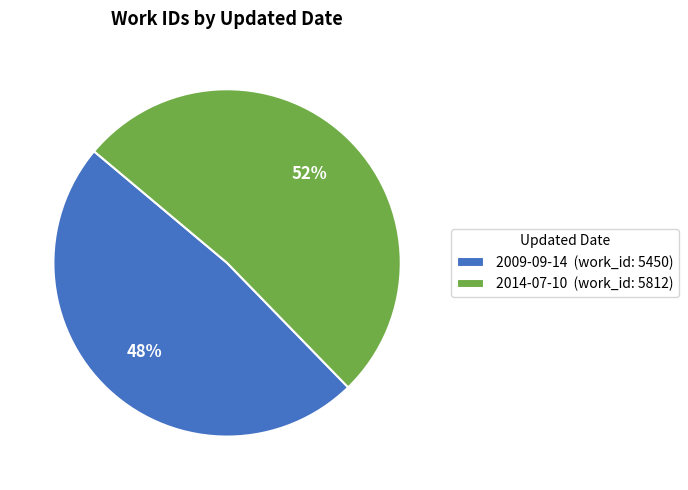

Is it true that 2009-09-14 is 61% of the pie?

False